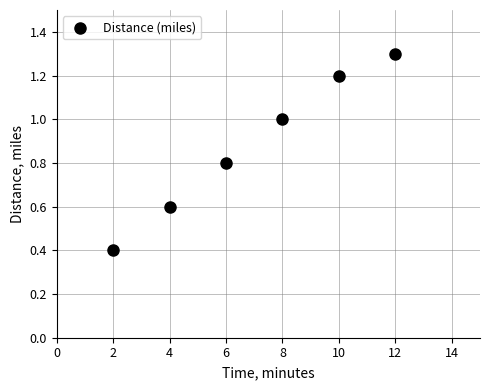

What is the range of Y values (max minus min)?

0.9